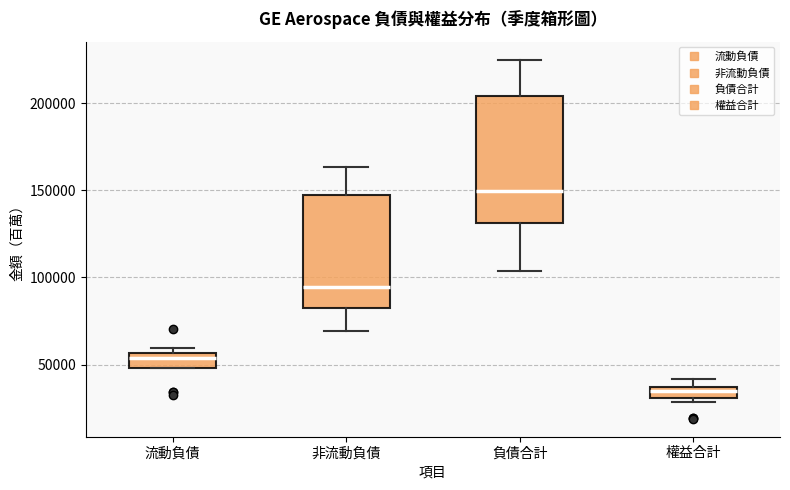

Where does the median line of the box for 負債合計 sit on the y-axis? The values are not printed on the chart, so give them approximately, as read against the axis.

150000